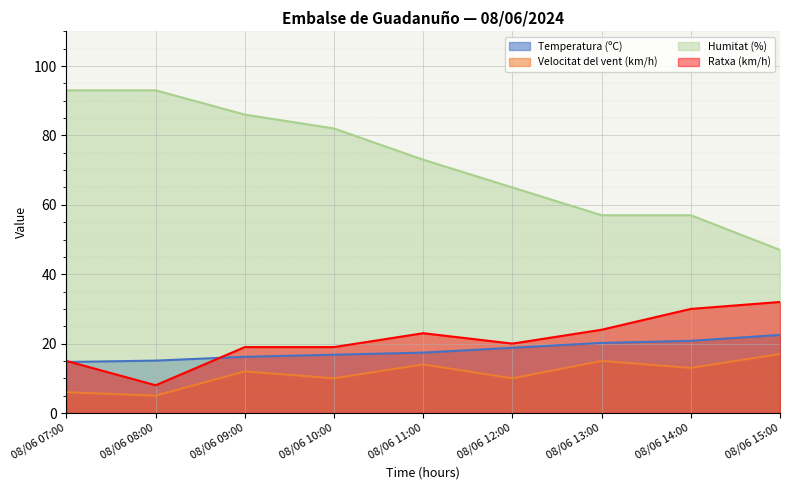

Reading left to right, transcribe all the data shown in this chart.

Temperatura (ºC): 08/06 07:00=14.7	08/06 08:00=15.1	08/06 09:00=16.2	08/06 10:00=16.8	08/06 11:00=17.4	08/06 12:00=18.8	08/06 13:00=20.2	08/06 14:00=20.8	08/06 15:00=22.5
Velocitat del vent (km/h): 08/06 07:00=6.0	08/06 08:00=5.0	08/06 09:00=12.0	08/06 10:00=10.0	08/06 11:00=14.0	08/06 12:00=10.0	08/06 13:00=15.0	08/06 14:00=13.0	08/06 15:00=17.0
Humitat (%): 08/06 07:00=93.0	08/06 08:00=93.0	08/06 09:00=86.0	08/06 10:00=82.0	08/06 11:00=73.0	08/06 12:00=65.0	08/06 13:00=57.0	08/06 14:00=57.0	08/06 15:00=47.0
Ratxa (km/h): 08/06 07:00=15.0	08/06 08:00=8.0	08/06 09:00=19.0	08/06 10:00=19.0	08/06 11:00=23.0	08/06 12:00=20.0	08/06 13:00=24.0	08/06 14:00=30.0	08/06 15:00=32.0